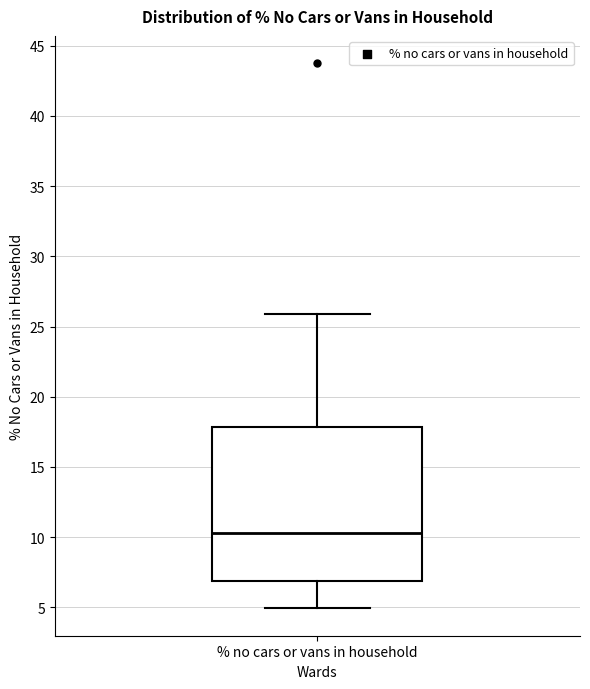

Where does the upper whisker of the box for % no cars or vans in household end on the y-axis? The values are not printed on the chart, so give them approximately, as read against the axis.

26.0